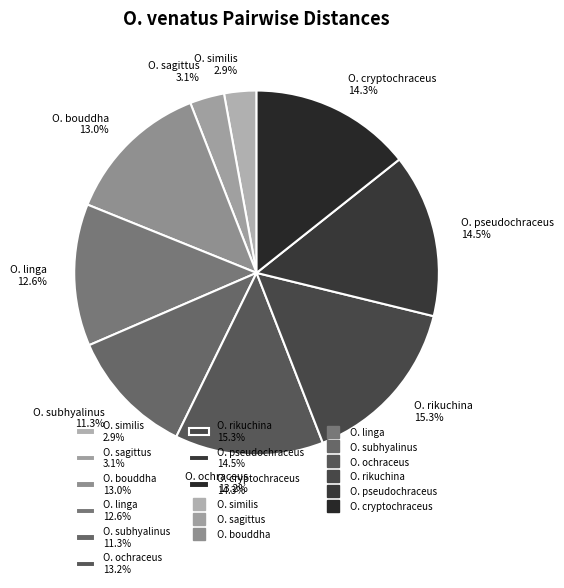

Is there a majority slice in this chart?

No